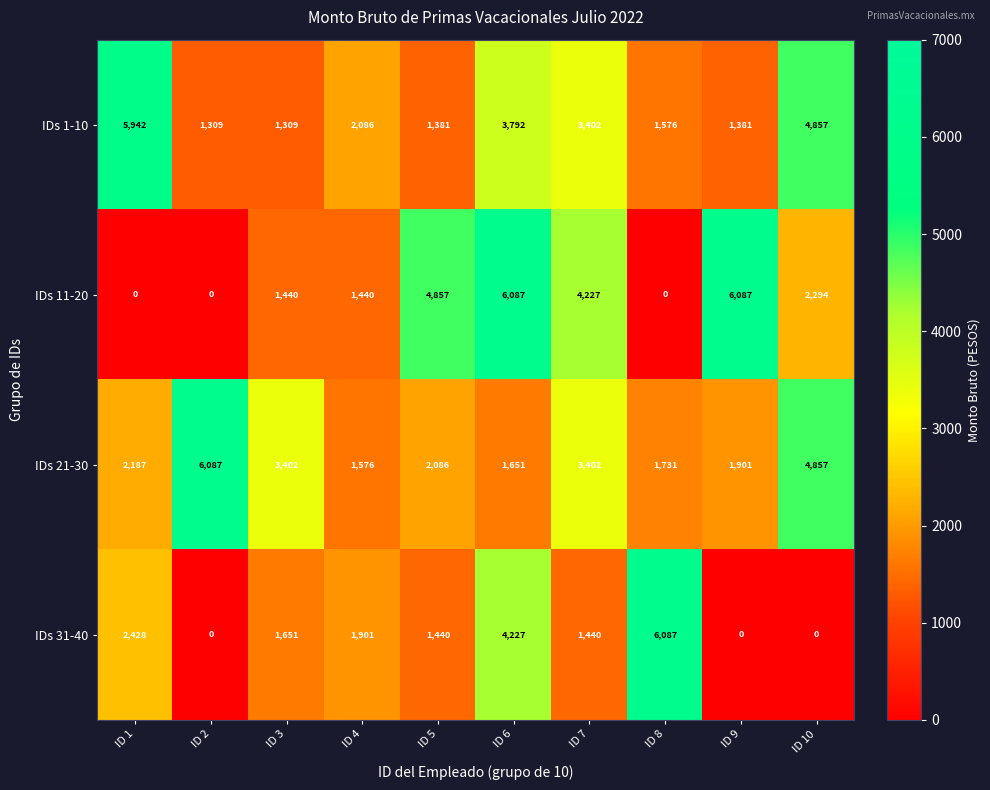

At ID 1, list the series in order from largest to smallest.

IDs 1-10, IDs 31-40, IDs 21-30, IDs 11-20